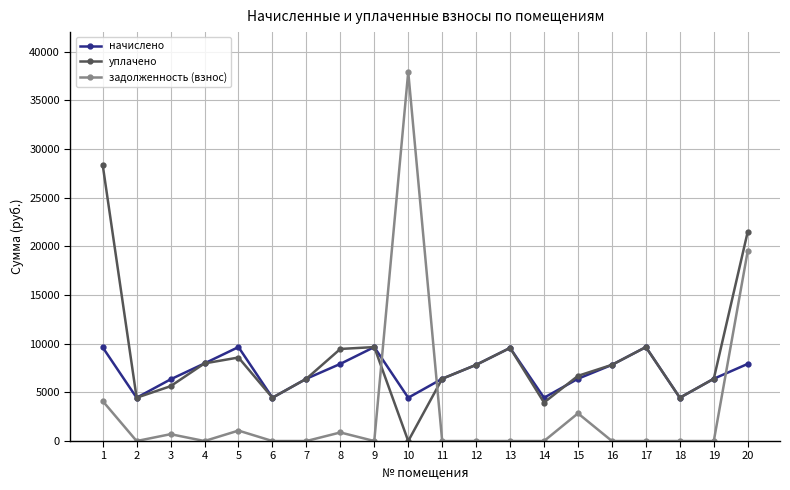

The value of начислено at 7 is 11185.9. True or false?

False